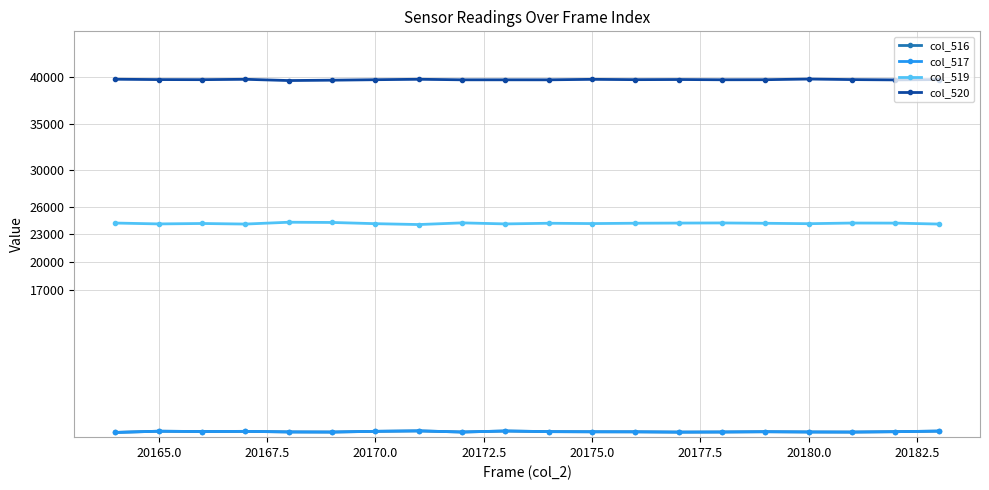

What is the value of the col_516 point at the 14th from the left?

1548